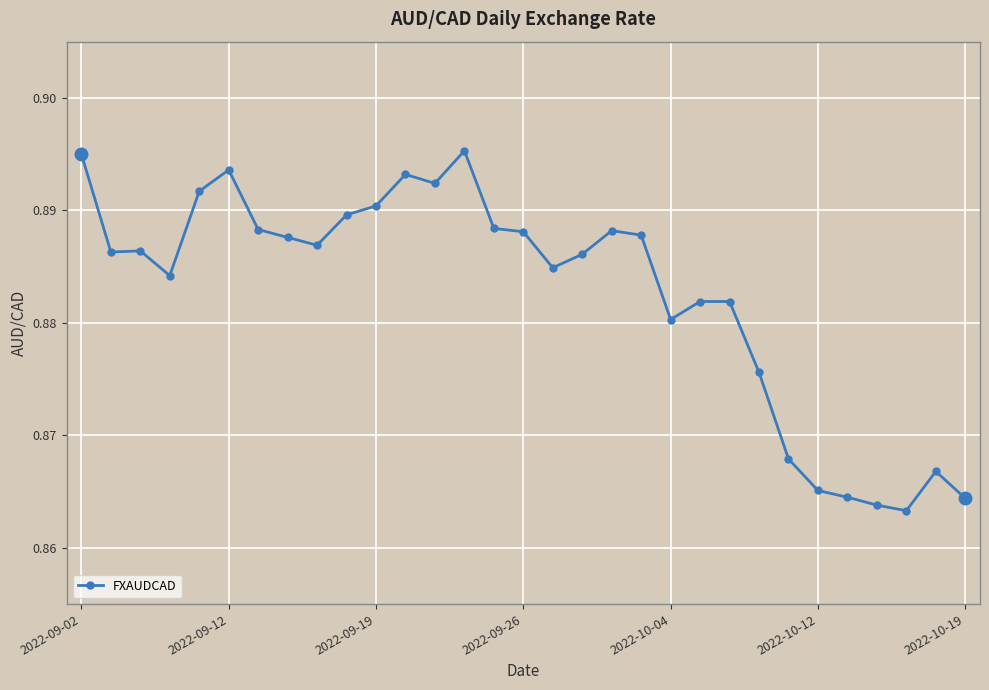

What is the sum of all values?

27.4